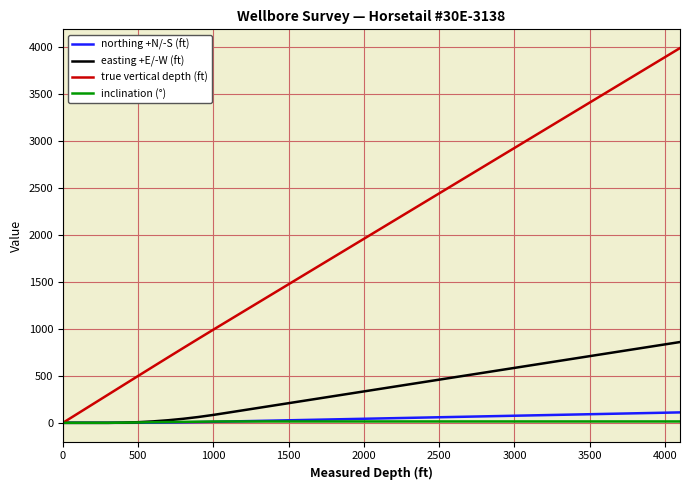

What is the maximum value for easting +E/-W (ft)?

860.8